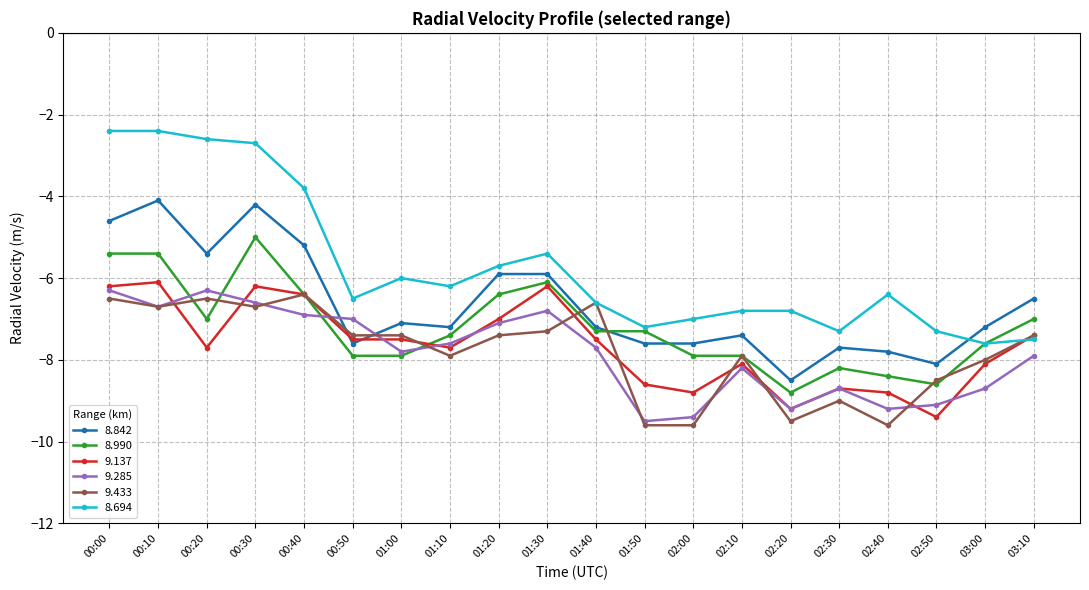

Between which two adjacent categories do 8.842 and 9.285 first intersect?

00:40 and 00:50